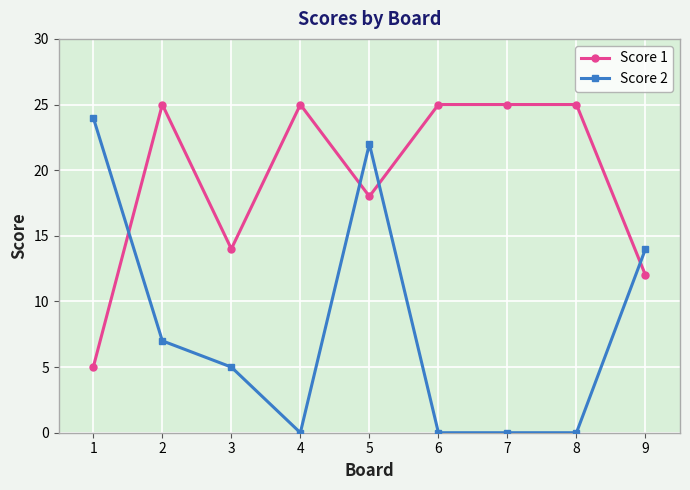

The value of Score 2 at 9 is 14. True or false?

True